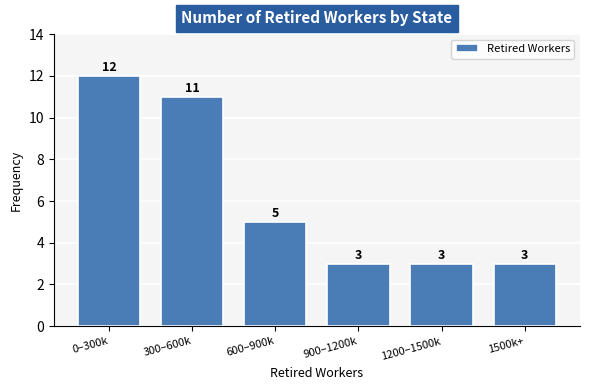

Reading left to right, list all the values displayed in this chart.

12	11	5	3	3	3